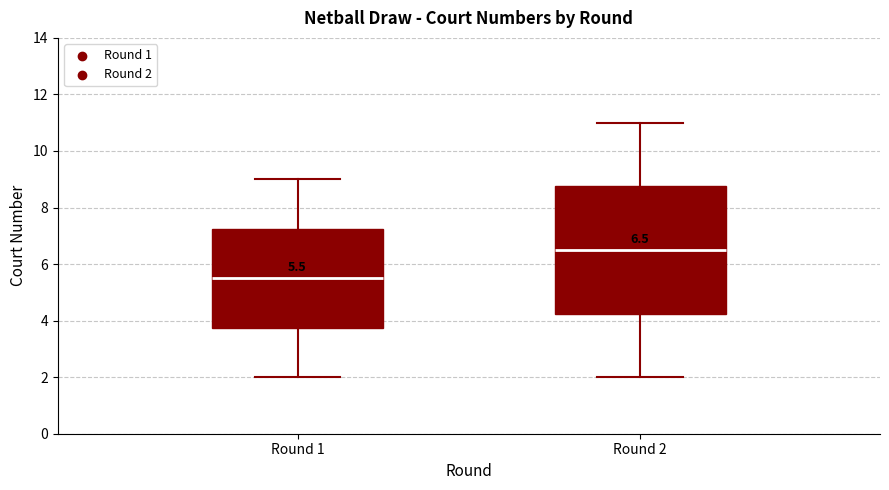

Comparing the boxes themselves (not the whiskers), which one is the tallest?

Round 2